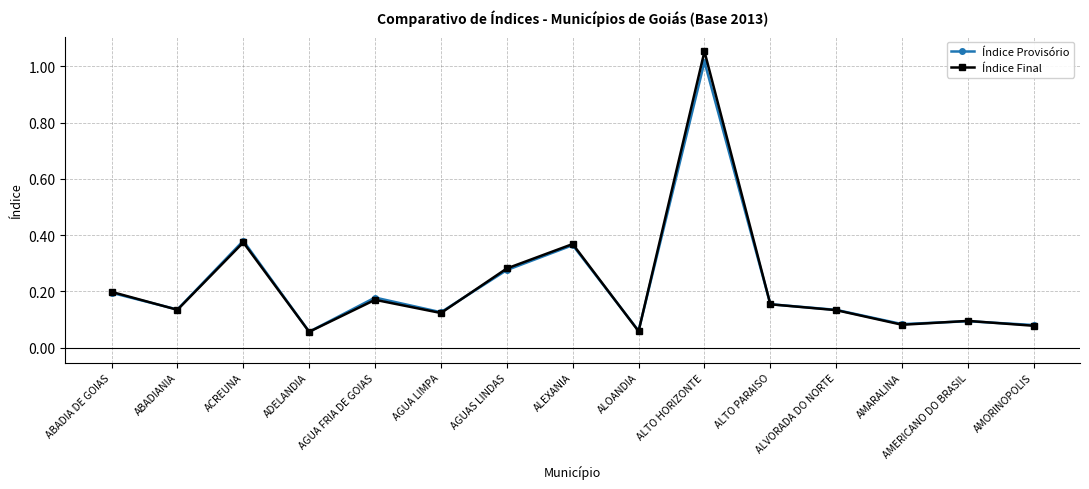

What is the label of the 14th point from the left?

AMERICANO DO BRASIL